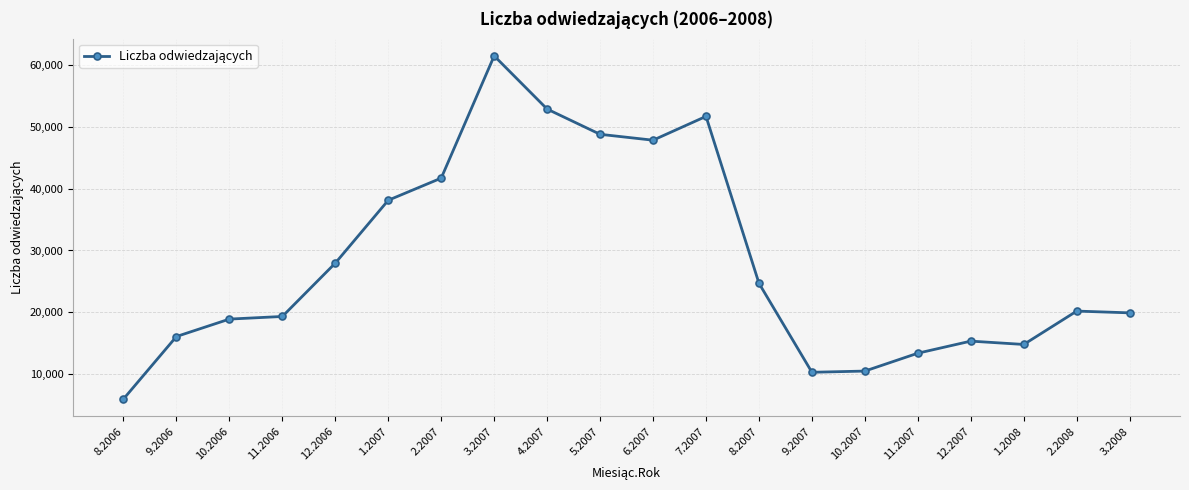

Which label corresponds to the largest value in the chart?

3.2007